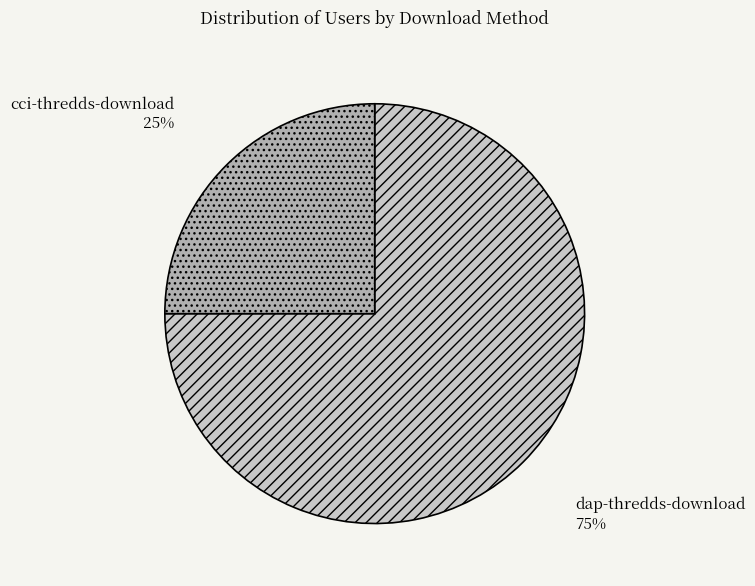

How many segments does this pie chart have?

2